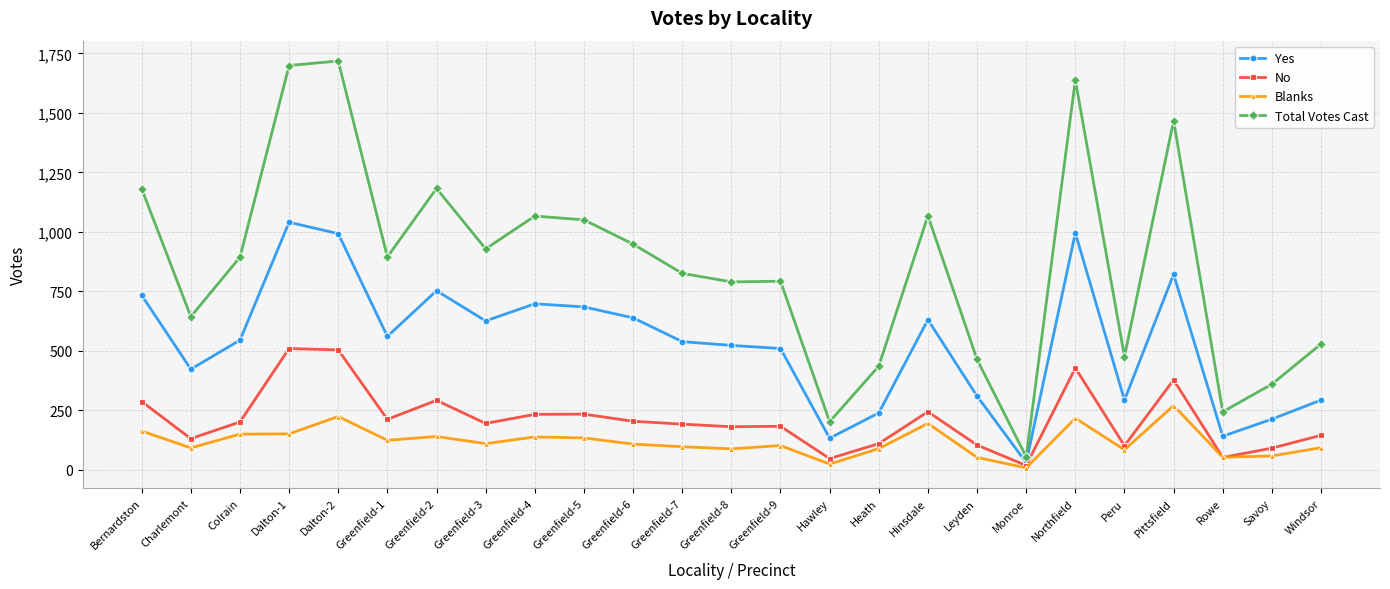

Is it true that Total Votes Cast equals 1467 at Pittsfield?

True